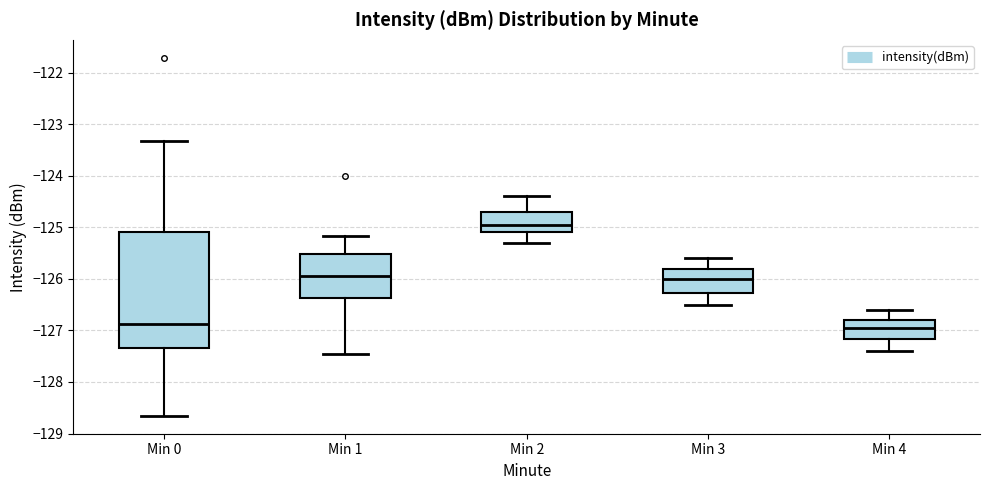

Reading left to right, transcribe this box plot: for each box, give where its median line is, the range the box spans, and where its two whiskers end, as read against the y-axis. The values are not printed on the chart, so give them approximately, as read against the axis.

Min 0: median -126.9, box -127.3 to -125.1, whiskers -128.7 to -123.3
Min 1: median -126.0, box -126.4 to -125.5, whiskers -127.5 to -125.2
Min 2: median -124.9, box -125.1 to -124.7, whiskers -125.3 to -124.4
Min 3: median -126.0, box -126.3 to -125.8, whiskers -126.5 to -125.6
Min 4: median -126.9, box -127.2 to -126.8, whiskers -127.4 to -126.6